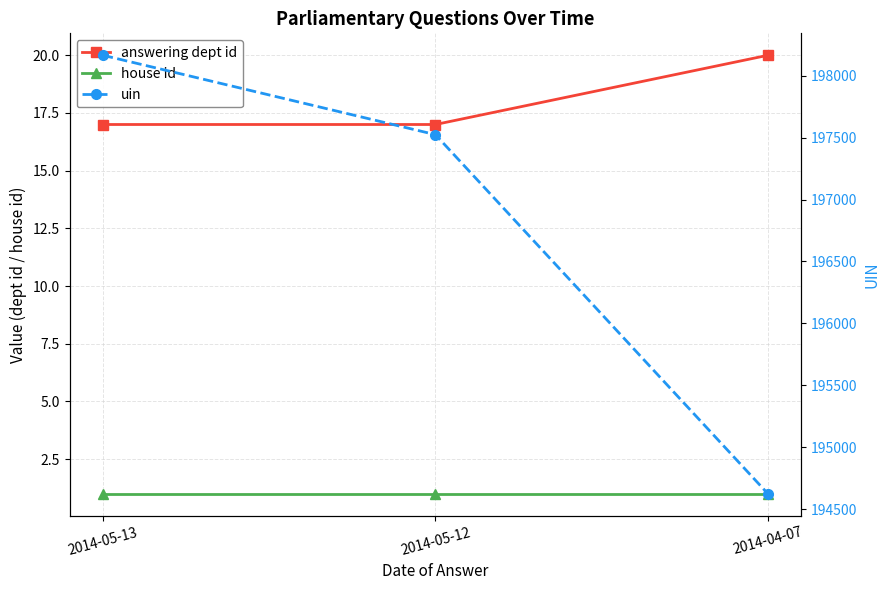

Reading left to right, extract all data points from this chart.

answering dept id: 17	17	20
house id: 1	1	1
uin: 198165	197524	194624